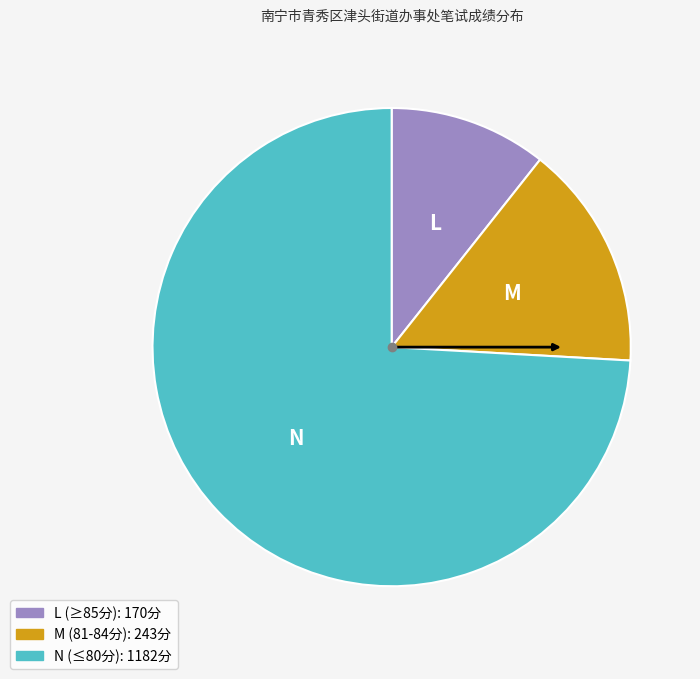

Is there any slice that represents more than half of the pie?

Yes